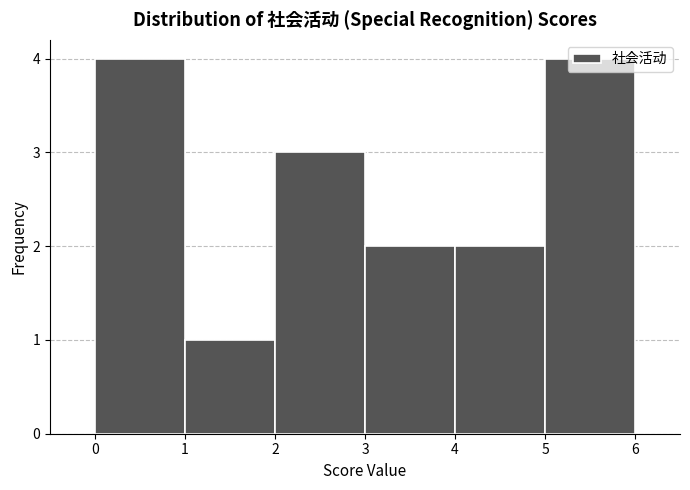

Reading left to right, list every bar in this chart as the range it spans on the x-axis followed by its height. The values are not printed on the chart, so give them approximately, as read against the axis.

0 to 1: 4
1 to 2: 1
2 to 3: 3
3 to 4: 2
4 to 5: 2
5 to 6: 4